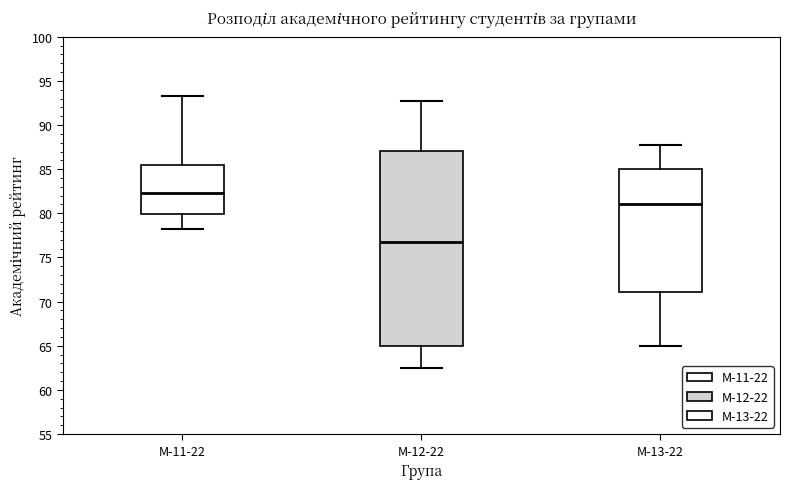

Which box is the tallest, from its lower edge to its upper edge?

М-12-22